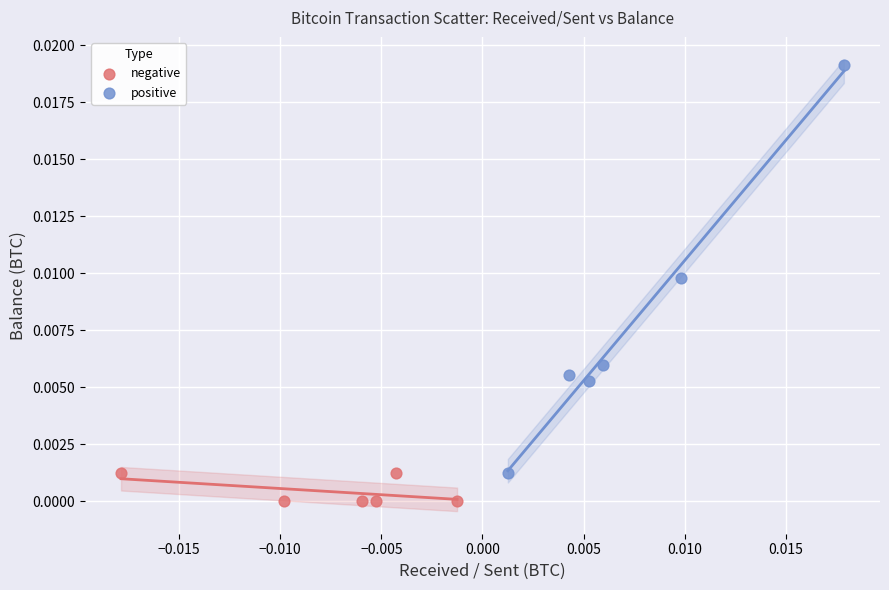

Which series contains the lowest Y value?

negative